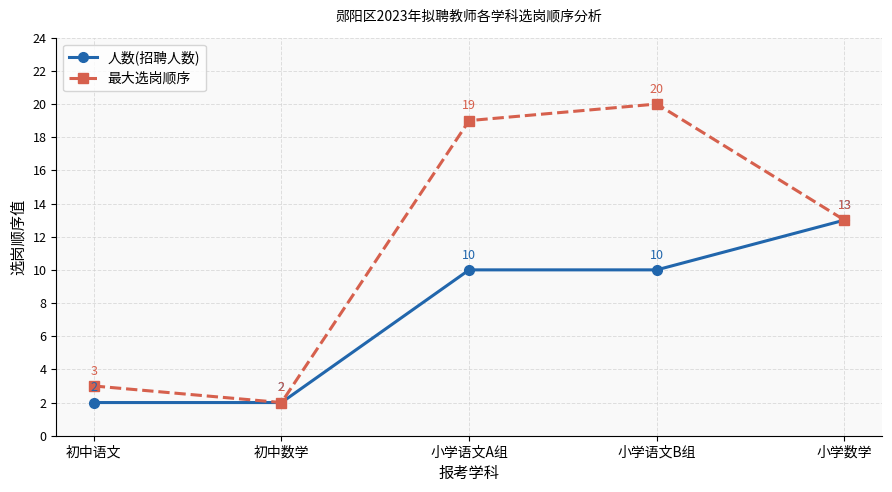

How many lines are shown in the chart?

2